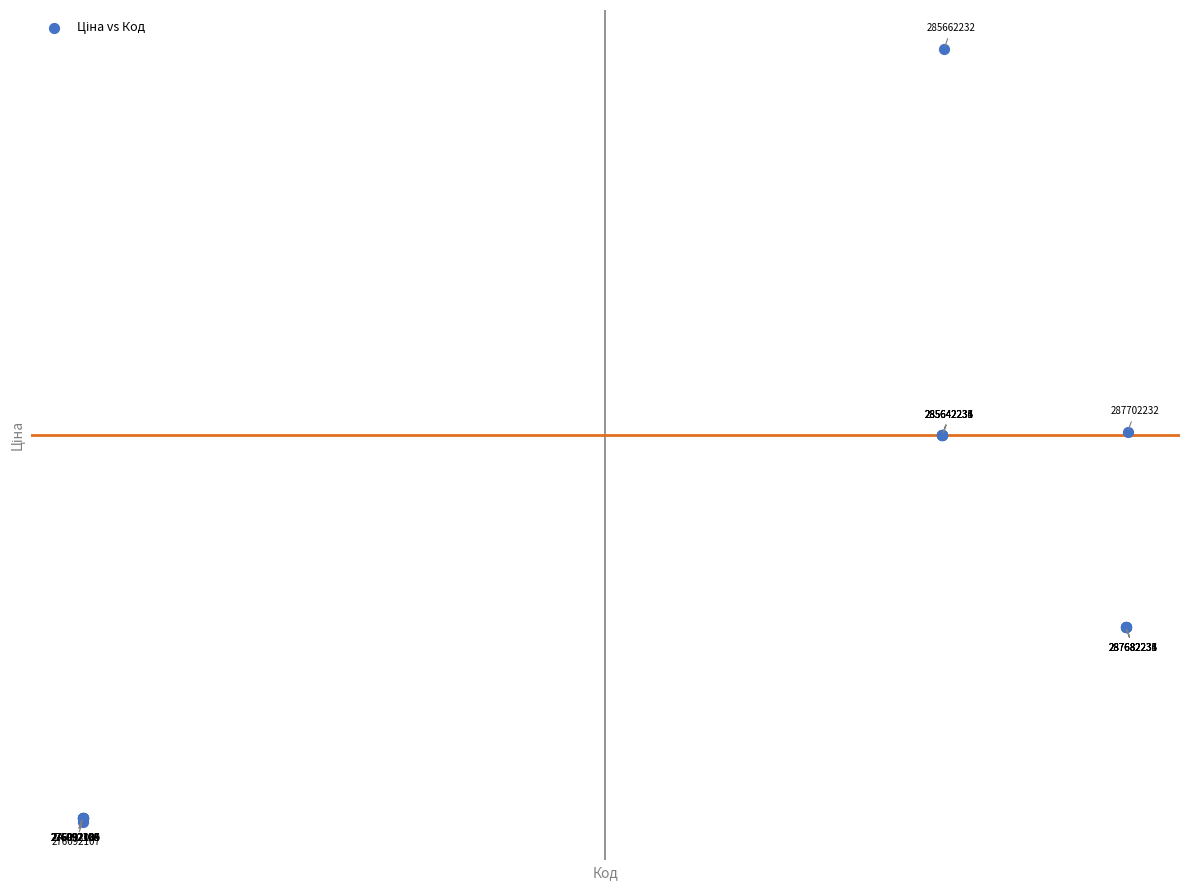

What Y value in the scatter plot is closest to 28899?

28901.7